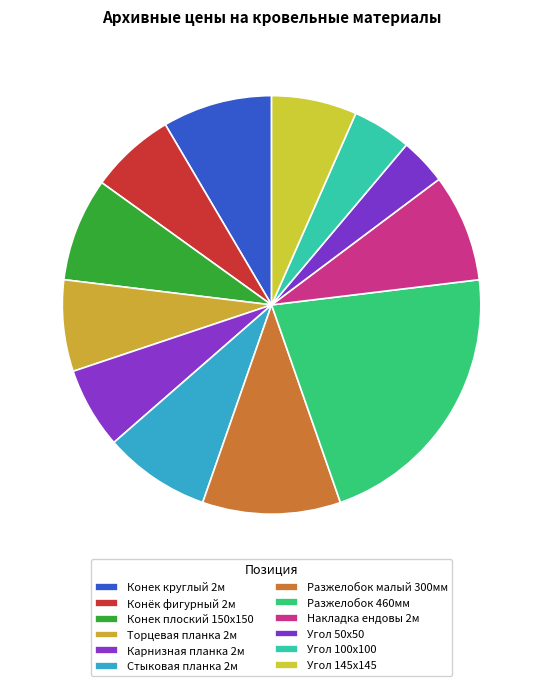

How many segments does this pie chart have?

12